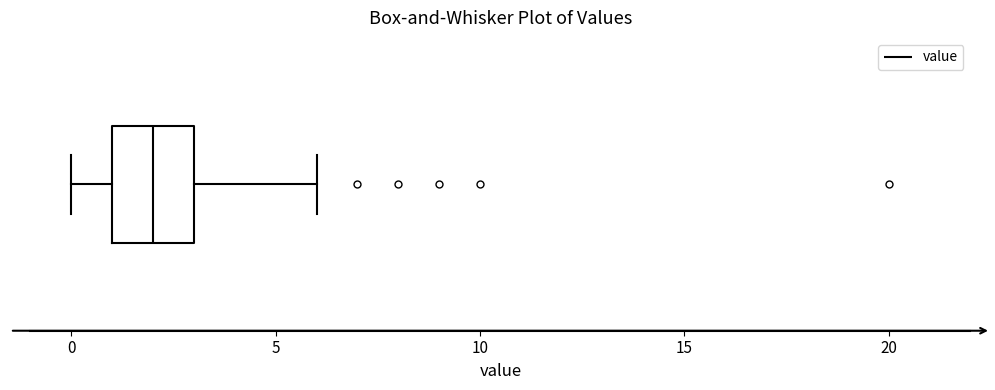

Transcribe this box plot: give where the median line is, the range the box spans, and where the two whiskers end, as read against the x-axis. The values are not printed on the chart, so give them approximately, as read against the axis.

median 2, box 1 to 3, whiskers 0 to 6